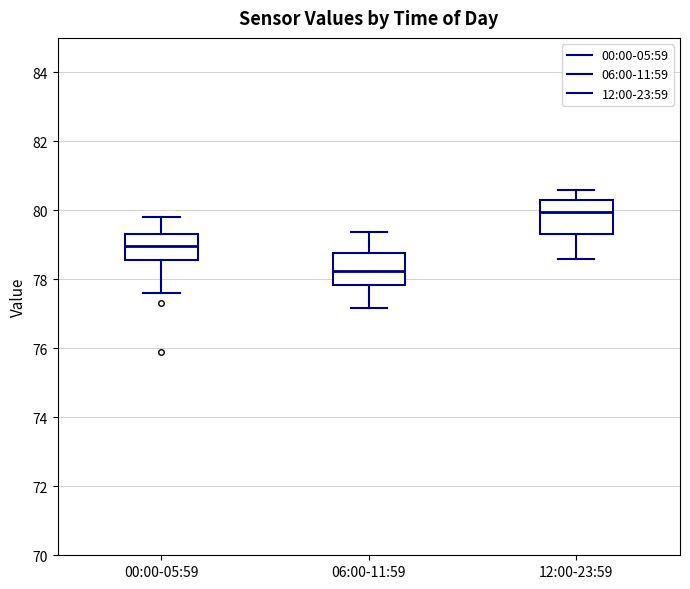

Where does the median line of the box for 12:00-23:59 sit on the y-axis? The values are not printed on the chart, so give them approximately, as read against the axis.

80.0